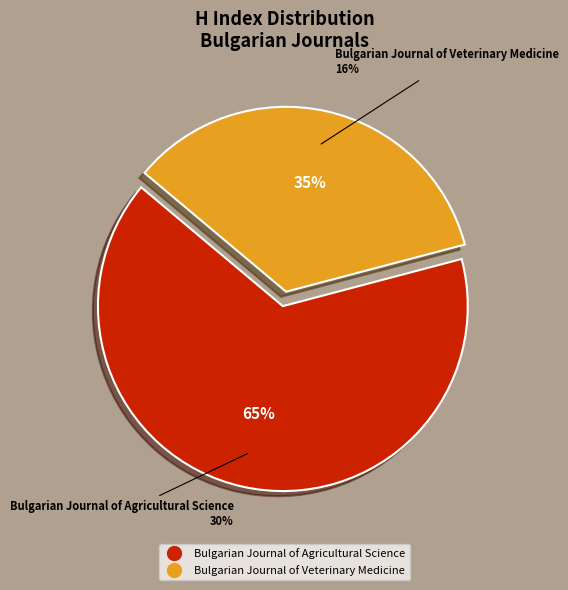

How much of the chart is everything except Bulgarian Journal of Agricultural Science?

34.8%